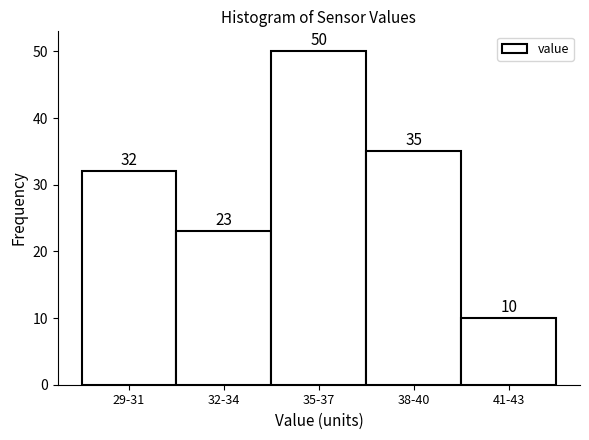

Reading left to right, what are all the values shown in this chart?

29-31=32	32-34=23	35-37=50	38-40=35	41-43=10